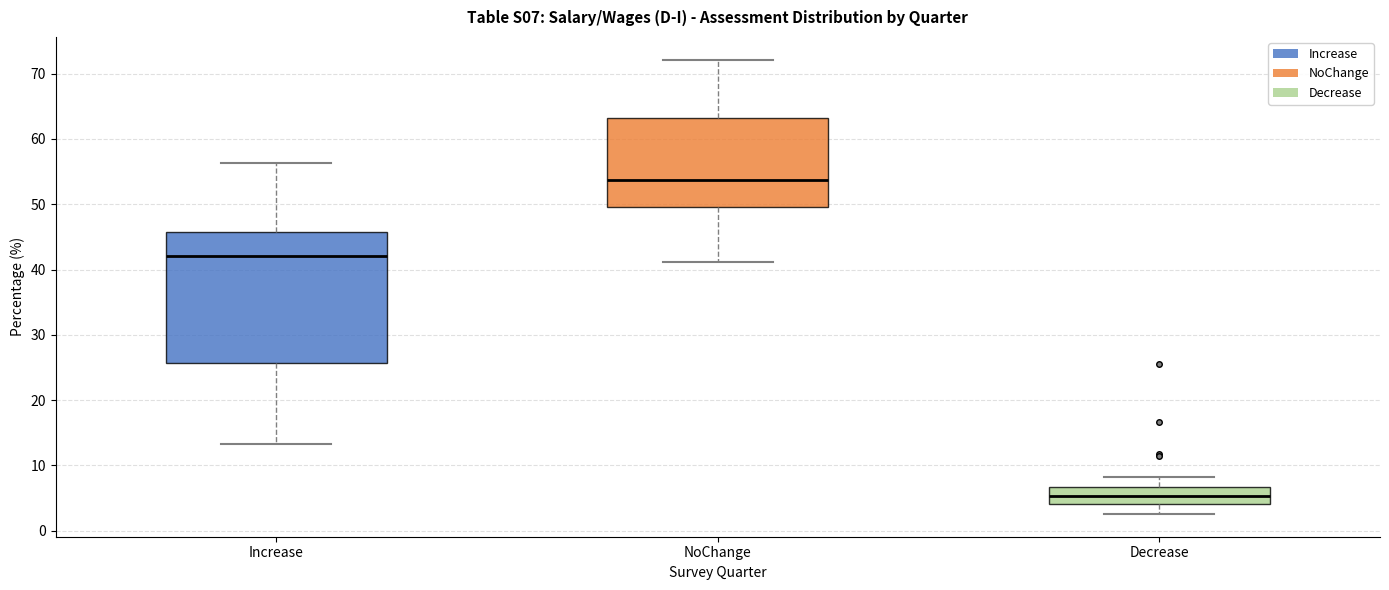

Which box has the highest median line?

NoChange